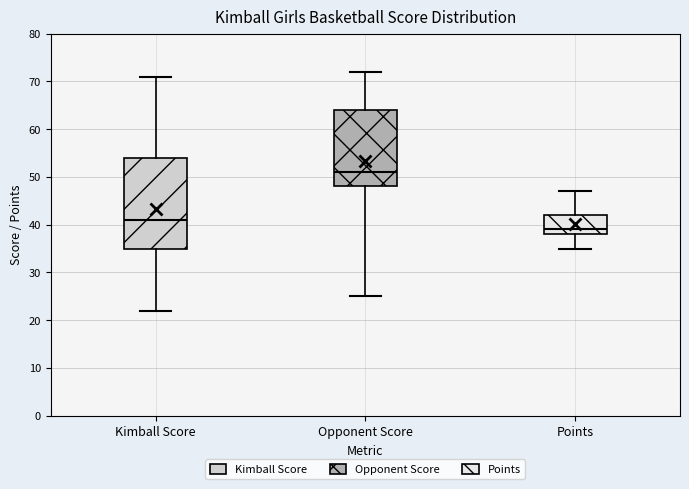

Which box is the tallest, from its lower edge to its upper edge?

Kimball Score